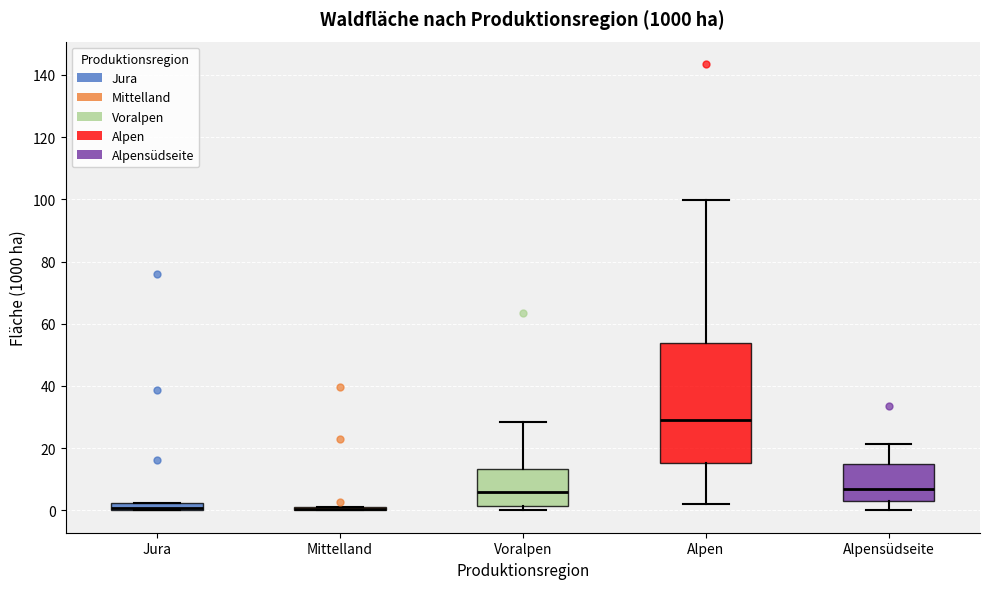

Where is the upper edge of the box for Mittelland on the y-axis? The values are not printed on the chart, so give them approximately, as read against the axis.

2